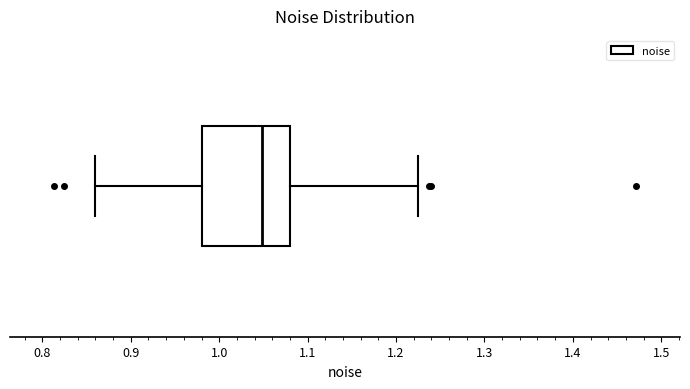

Where is the right edge of the box on the x-axis? The values are not printed on the chart, so give them approximately, as read against the axis.

1.08